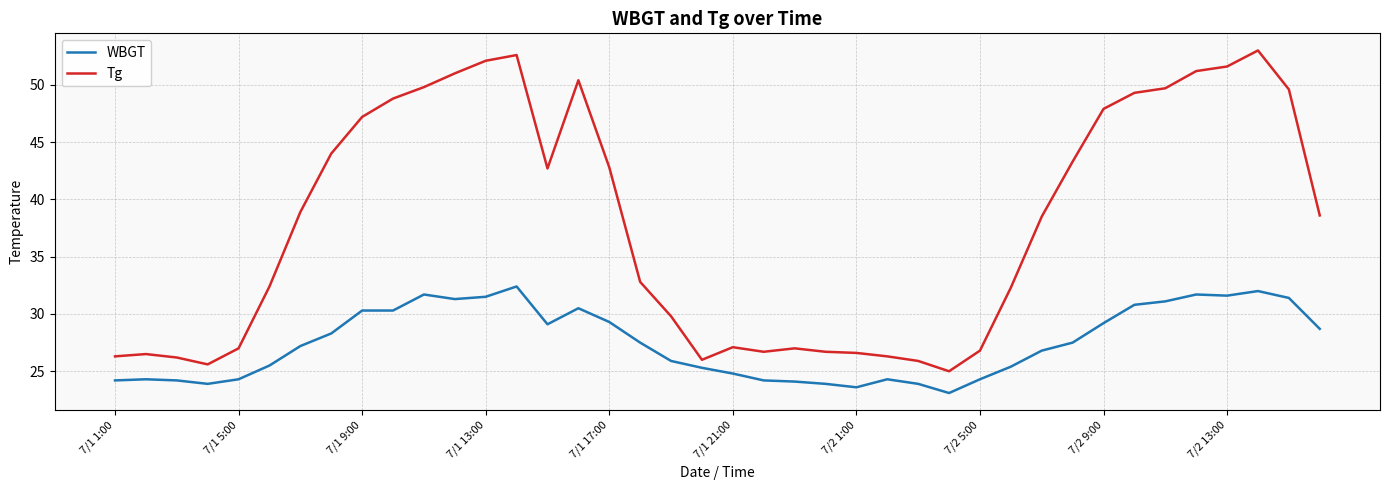

Which series has the largest range (max minus min)?

Tg